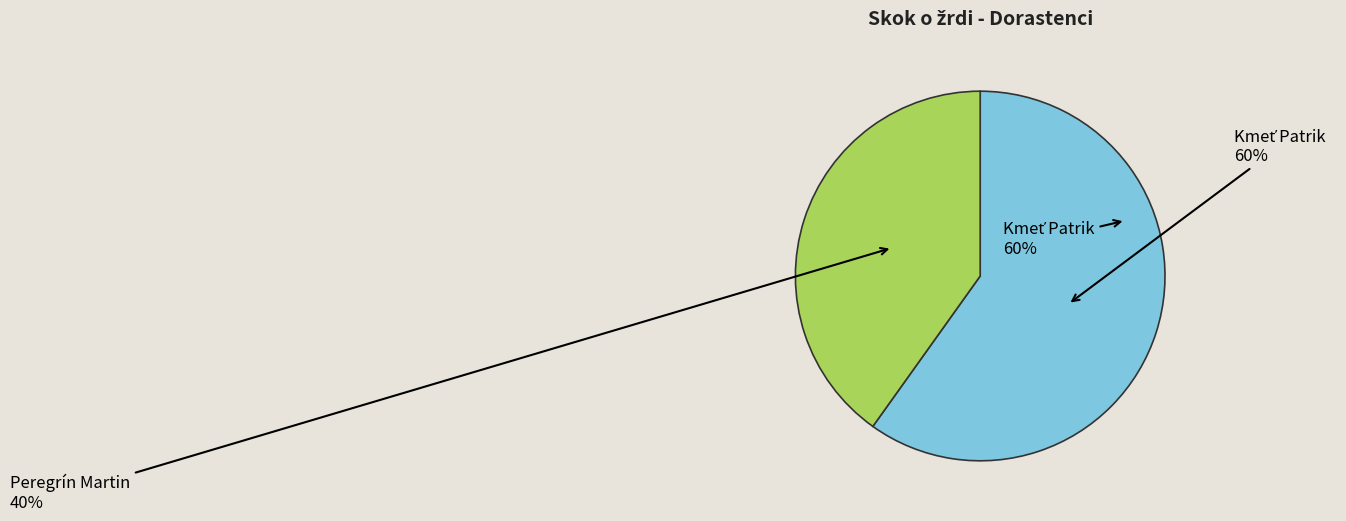

To the nearest percent, what is the combined percentage of Peregrín Martin and Kmeť Patrik?

100%